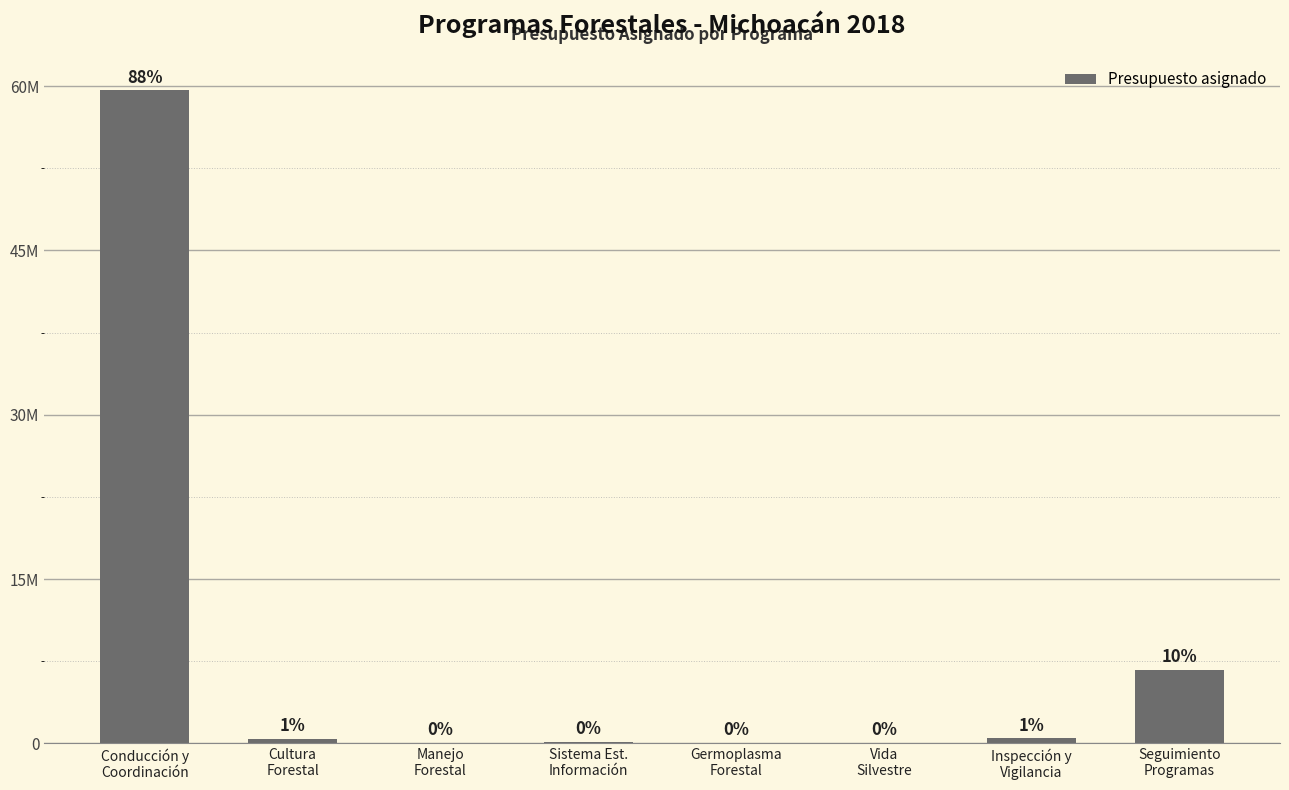

Rank the categories by value from highest to lowest.

Conducción y
Coordinación, Seguimiento
Programas, Inspección y
Vigilancia, Cultura
Forestal, Sistema Est.
Información, Manejo
Forestal, Germoplasma
Forestal, Vida
Silvestre